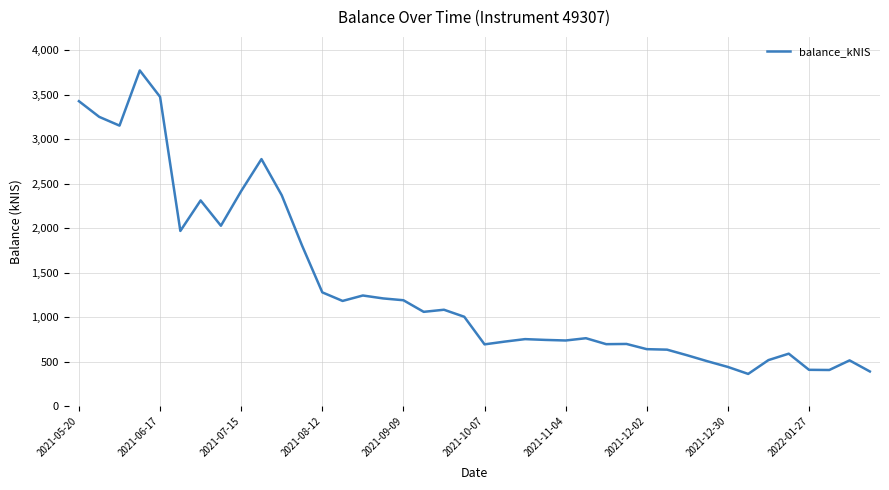

What is the minimum value shown in the chart?

362.4